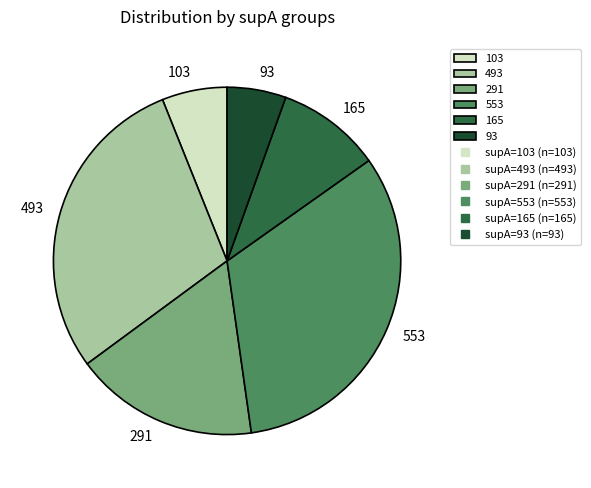

Is it true that 291 is 9% of the pie?

False